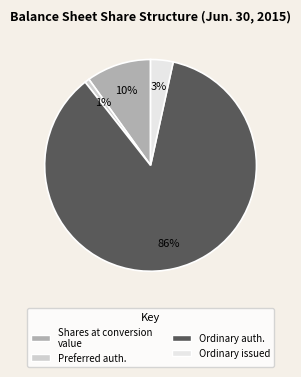

True or false: Shares at conversion value accounts for 10% of the total.

True